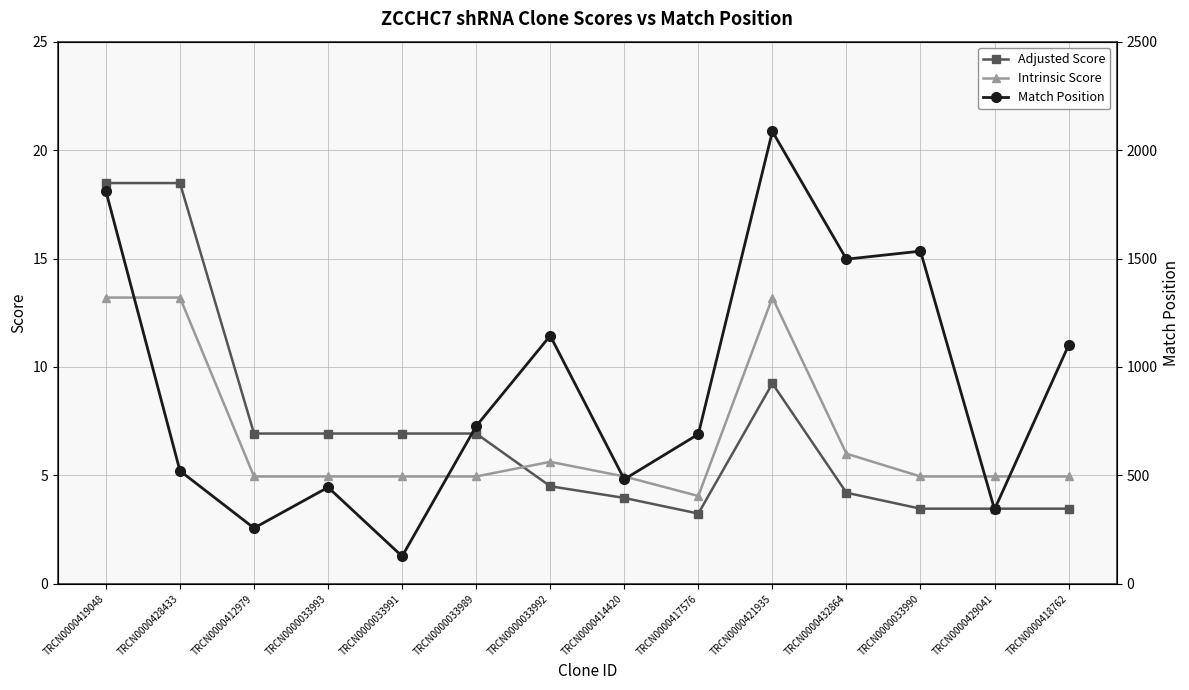

True or false: Match Position and Adjusted Score intersect in this chart.

False